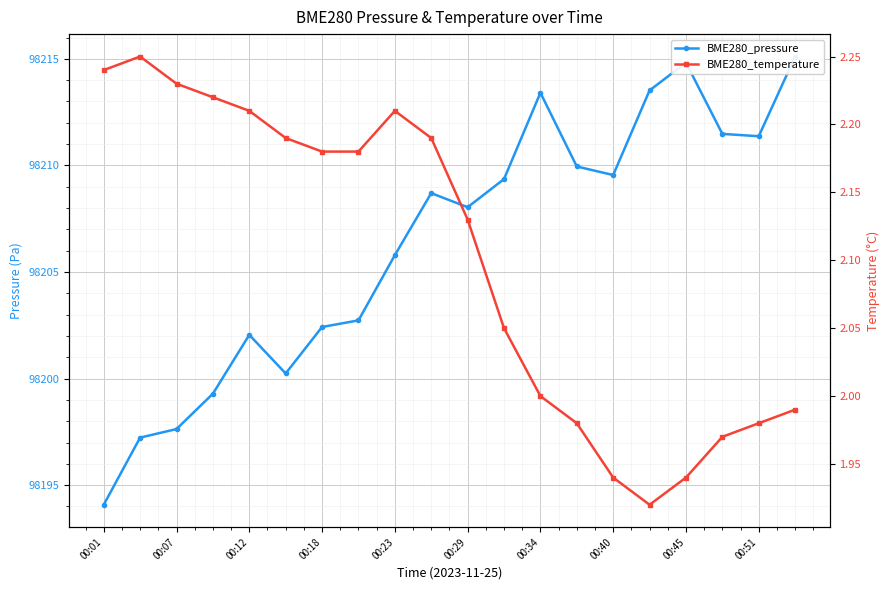

What is the value of the BME280_pressure point at the 8th from the left?

98202.7